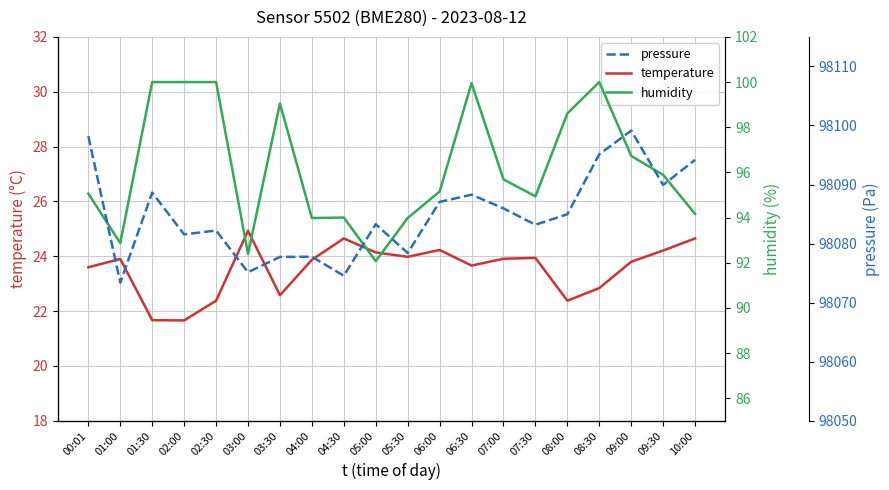

How many lines are shown in the chart?

3